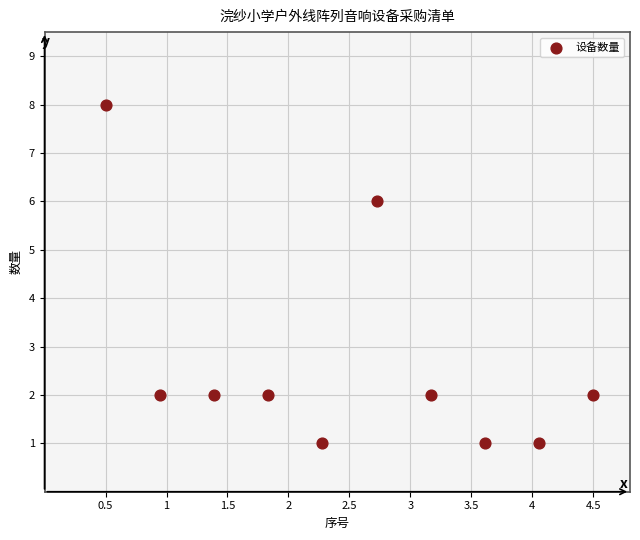

What is the average Y value?

3